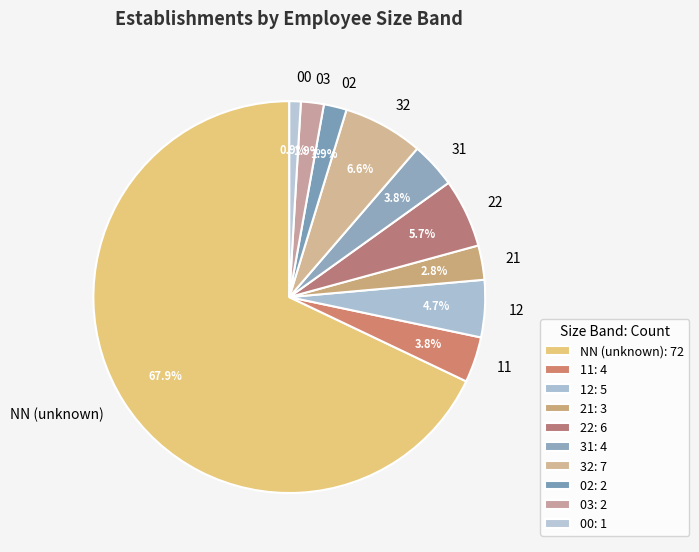

To the nearest percent, what portion does NN represent?

68%